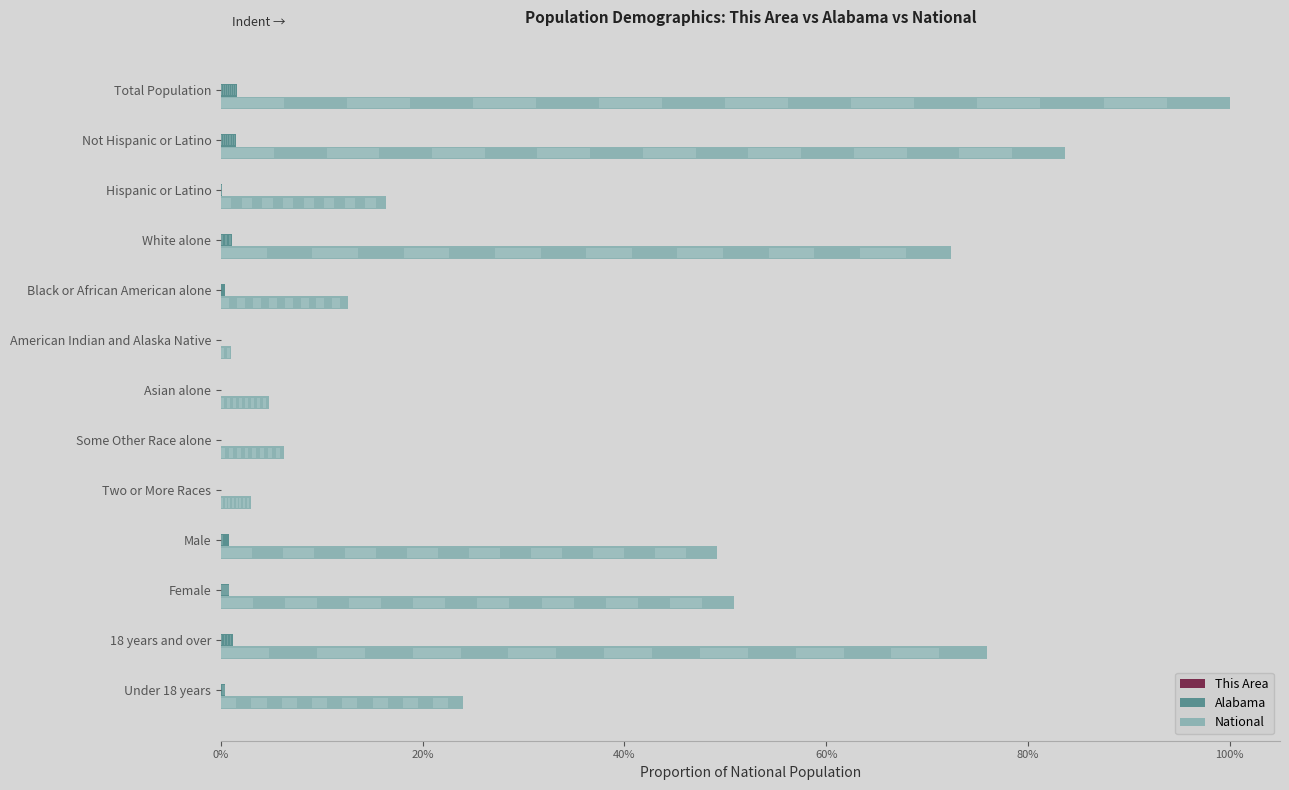

Which series has the widest spread of values?

National